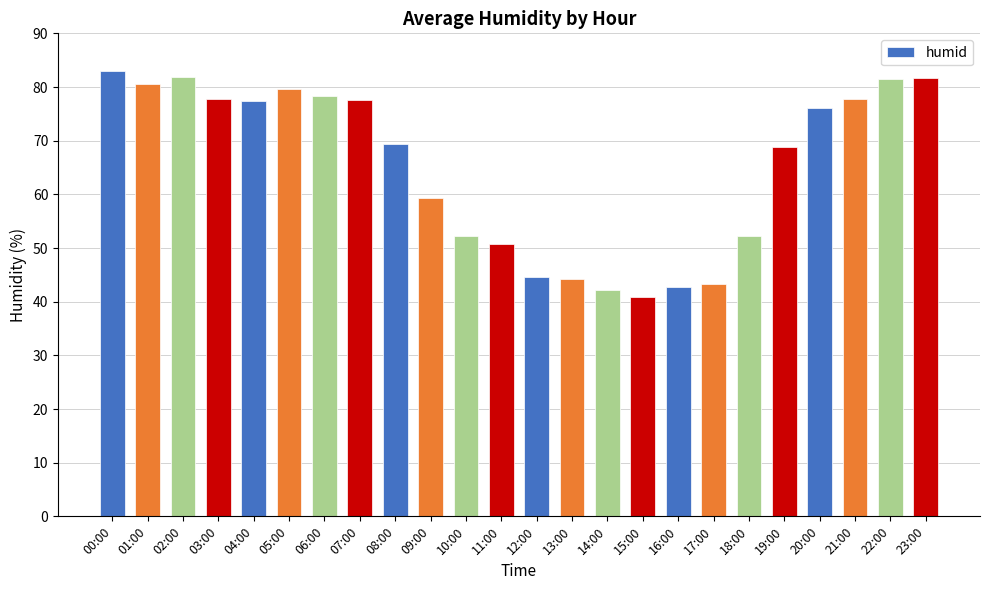

What is the smallest value displayed?

40.8